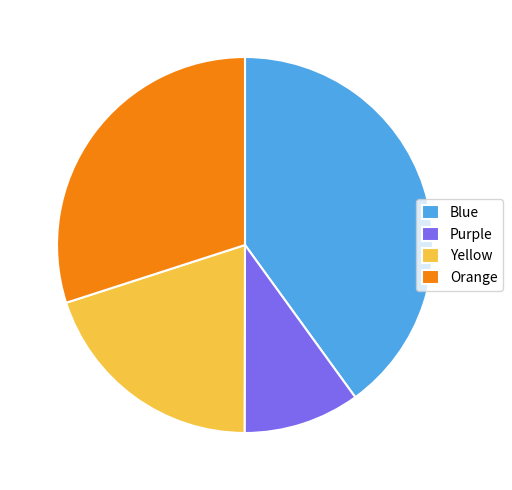

Which has a higher value, Purple or Blue?

Blue